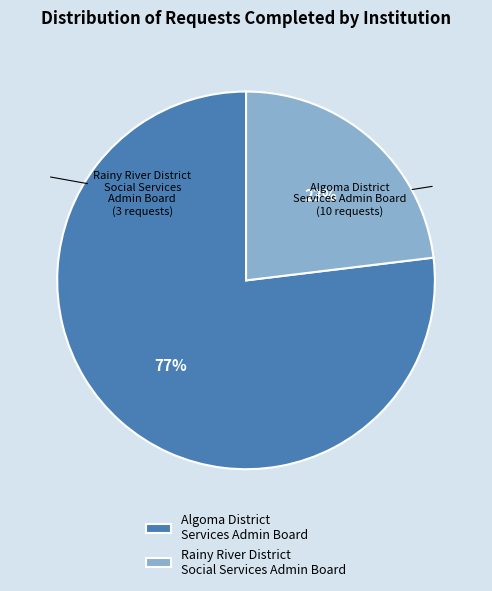

To the nearest percent, what percentage of the pie is Algoma District Services Admin Board?

77%